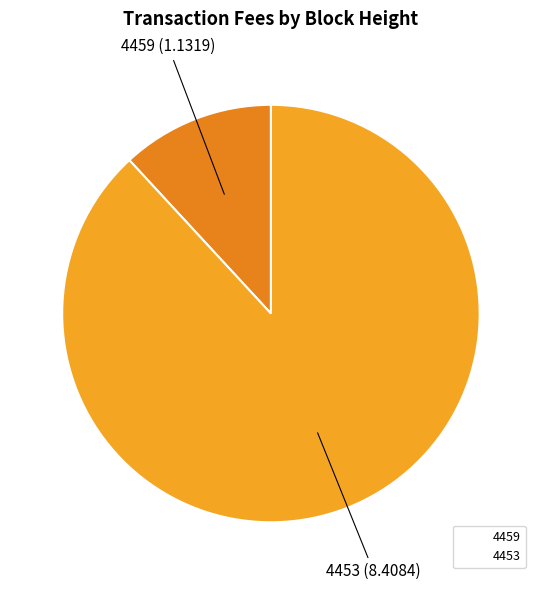

Rank the categories by value from lowest to highest.

4459, 4453